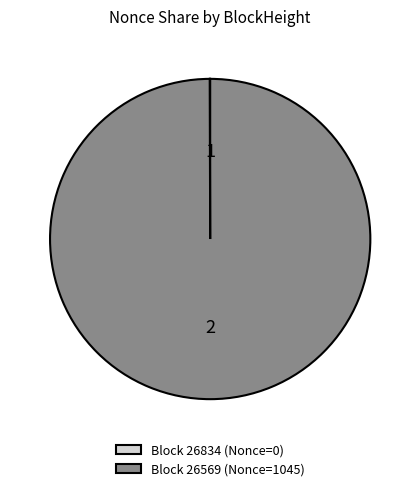

True or false: Block 26569 (Nonce=1045) accounts for 100% of the total.

True